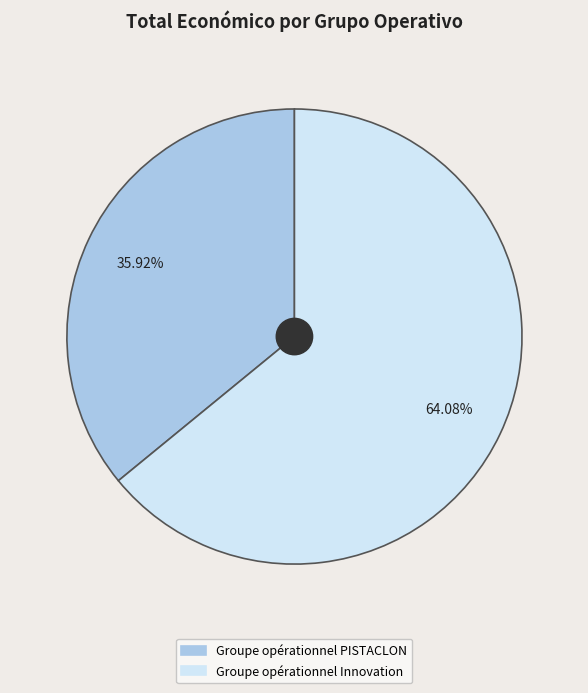

To the nearest percent, what portion does Groupe opérationnel PISTACLON represent?

36%